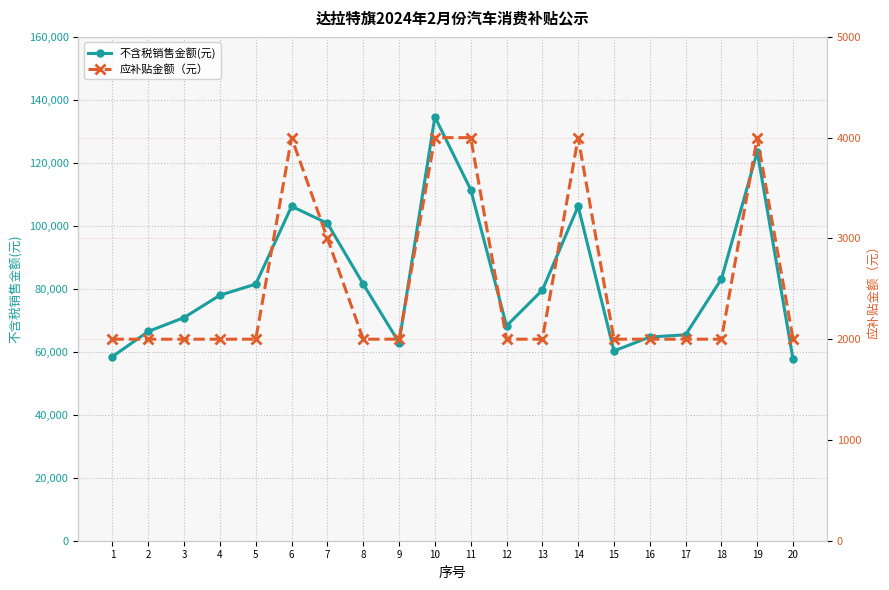

At which category does 不含税销售金额(元) reach its first local peak?

6